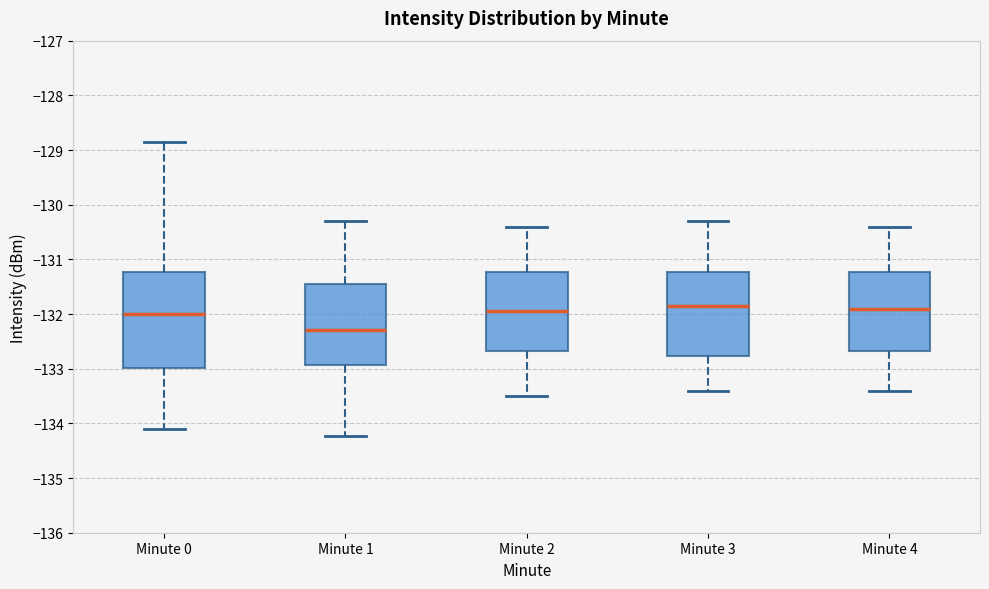

Reading left to right, transcribe this box plot: for each box, give where its median line is, the range the box spans, and where its two whiskers end, as read against the y-axis. The values are not printed on the chart, so give them approximately, as read against the axis.

Minute 0: median -132.0, box -133.0 to -131.2, whiskers -134.1 to -128.9
Minute 1: median -132.3, box -132.9 to -131.4, whiskers -134.2 to -130.3
Minute 2: median -131.9, box -132.7 to -131.2, whiskers -133.5 to -130.4
Minute 3: median -131.8, box -132.8 to -131.2, whiskers -133.4 to -130.3
Minute 4: median -131.9, box -132.7 to -131.2, whiskers -133.4 to -130.4